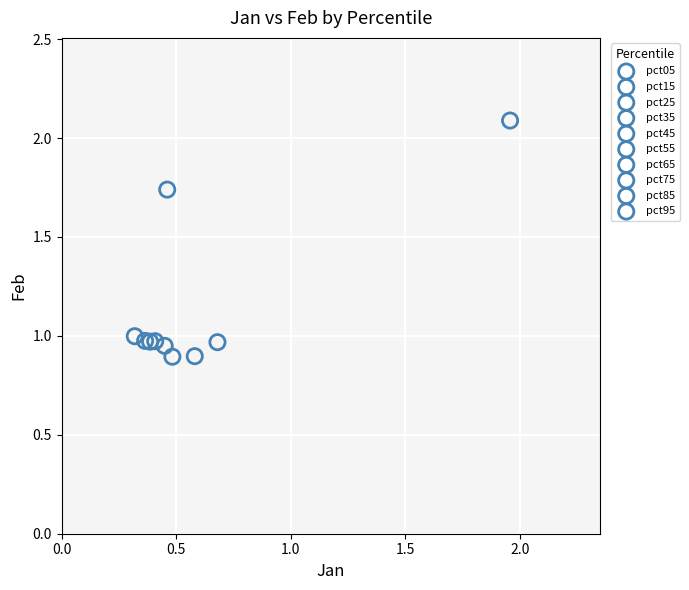

What are all the series names shown in the legend?

pct05, pct15, pct25, pct35, pct45, pct55, pct65, pct75, pct85, pct95